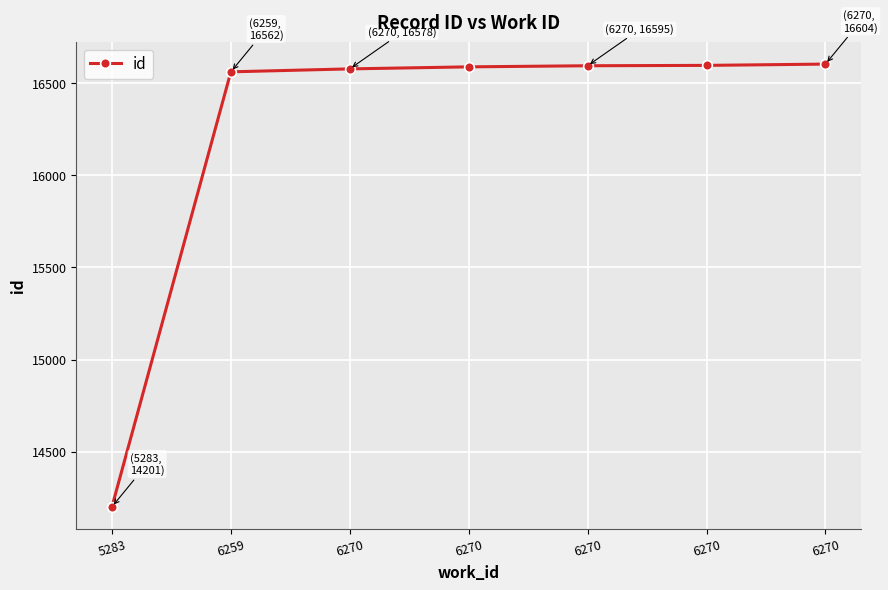

List the labels in order of value, largest first.

6270, 6270, 6270, 6270, 6270, 6259, 5283